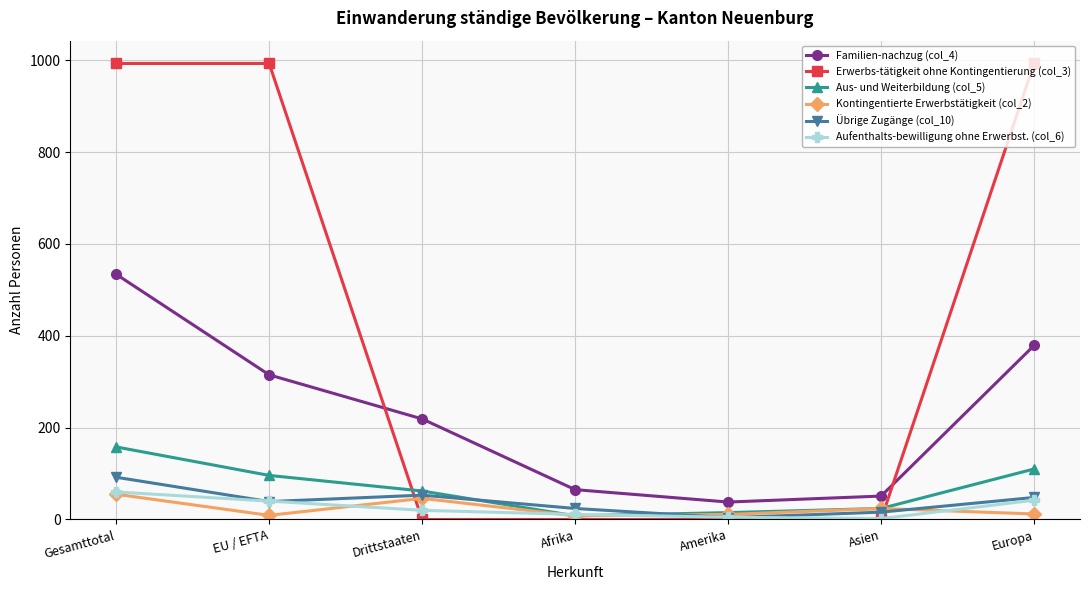

Which series has the largest total across all categories?

Erwerbs-tätigkeit ohne Kontingentierung (col_3)